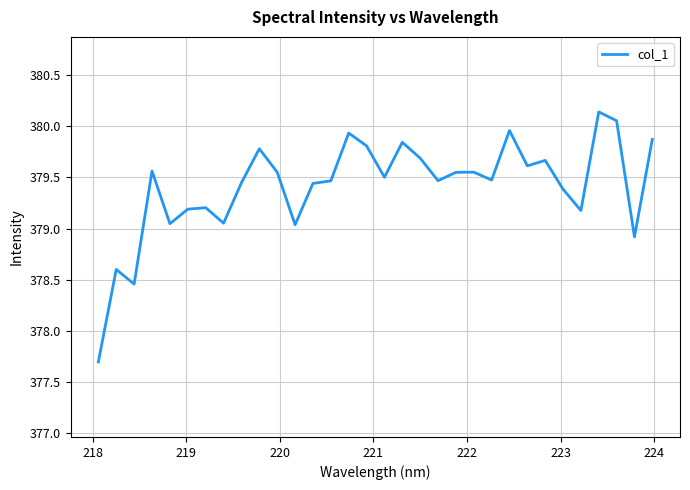

What is the smallest value displayed?

377.7